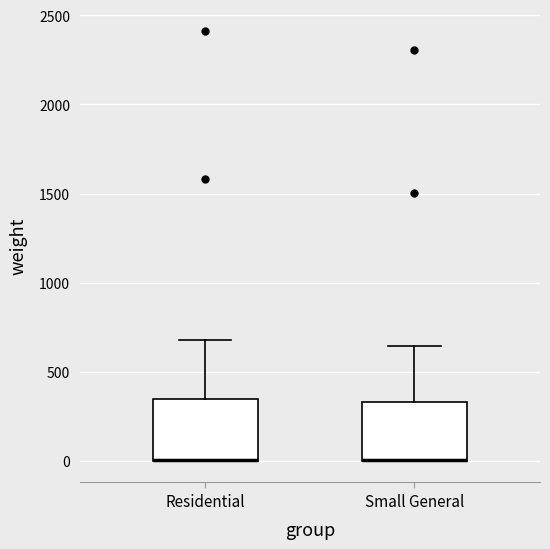

Where is the upper edge of the box for Residential on the y-axis? The values are not printed on the chart, so give them approximately, as read against the axis.

350